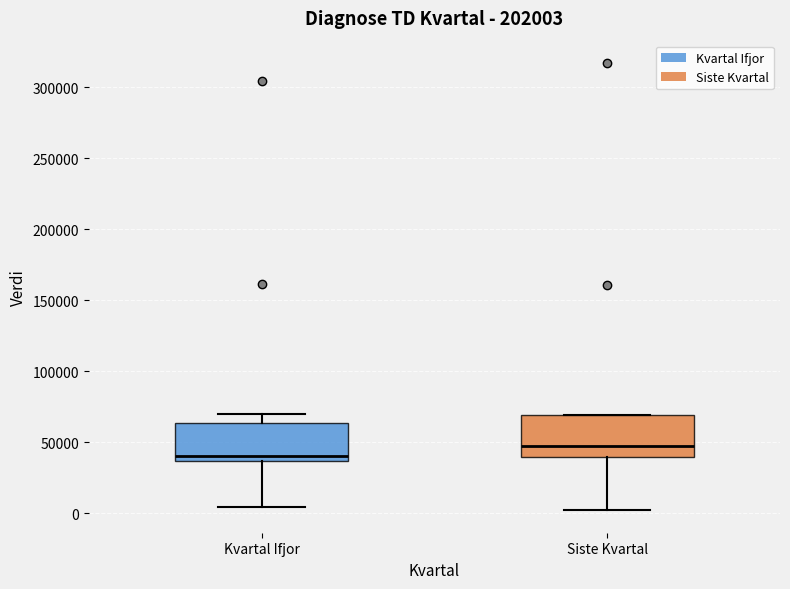

Where does the median line of the box for Kvartal Ifjor sit on the y-axis? The values are not printed on the chart, so give them approximately, as read against the axis.

40000